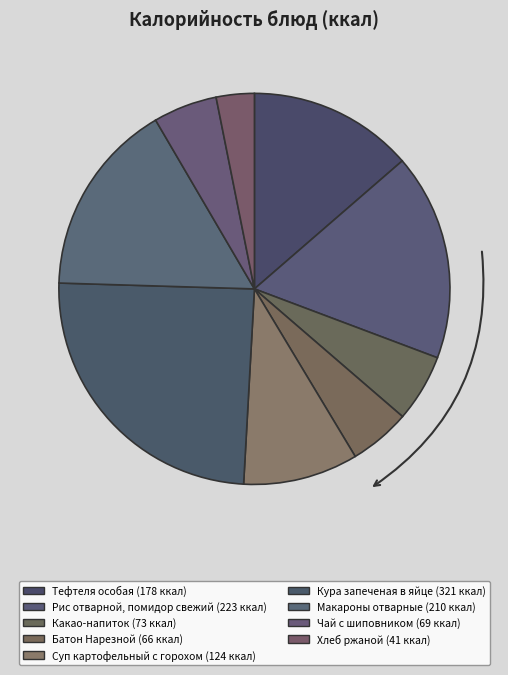

Which slice is the smallest?

Хлеб ржаной